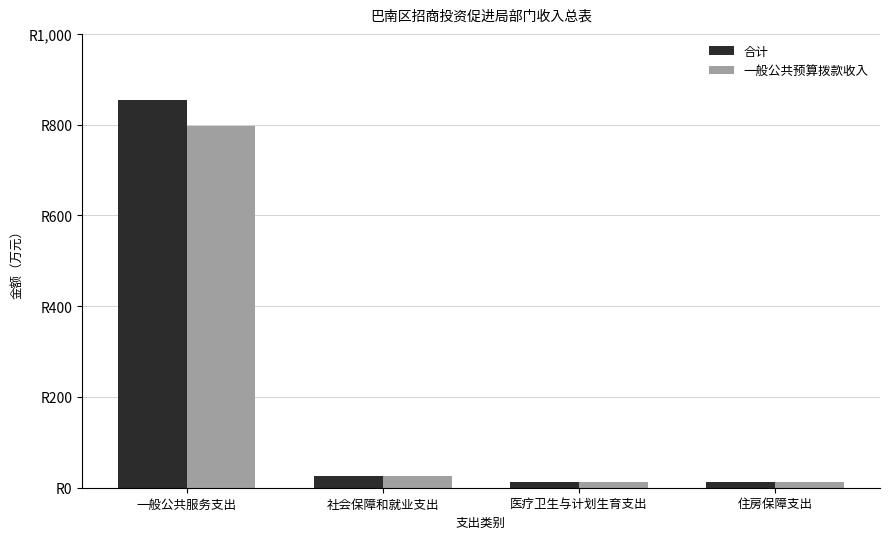

What is the value of the 合计 bar at the 4th from the left?

13.2